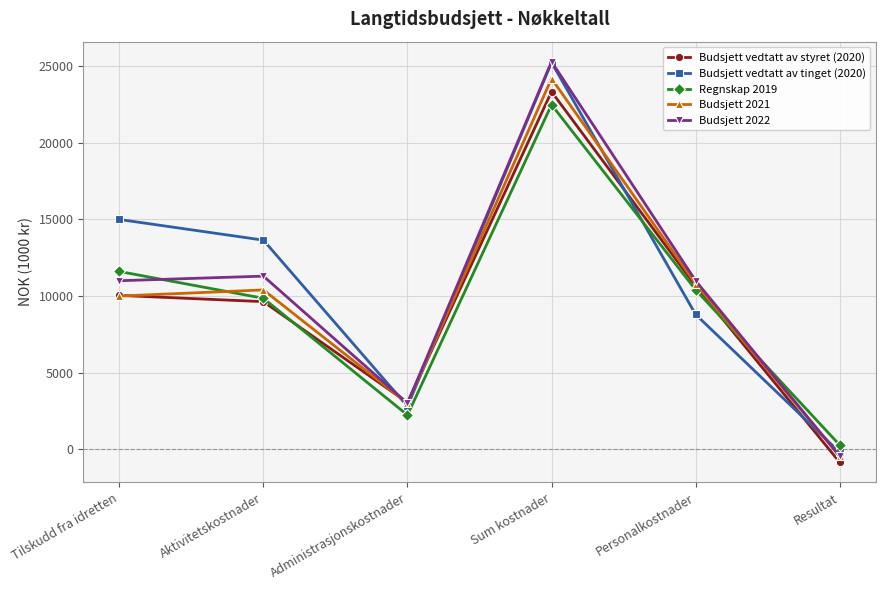

Is it true that Budsjett vedtatt av tinget (2020) equals 8800 at Personalkostnader?

True